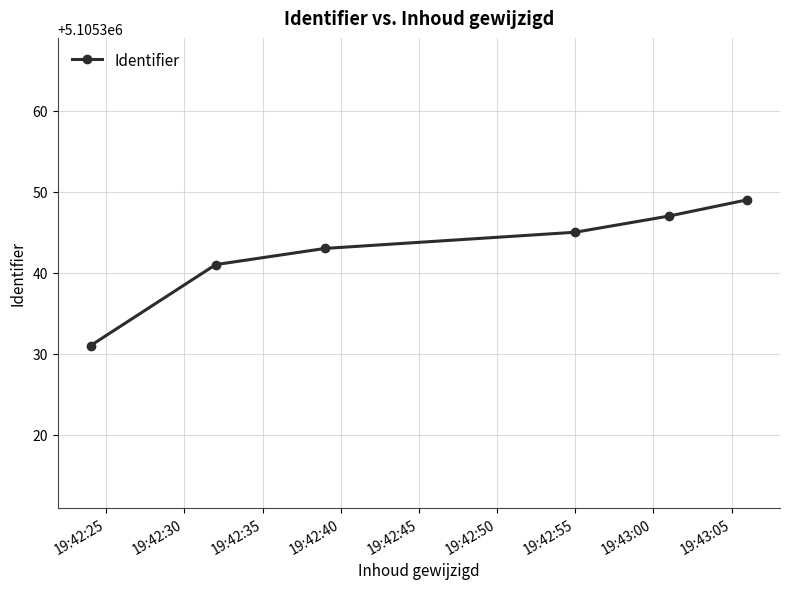

What is the value of the 1st point from the left?

5105331